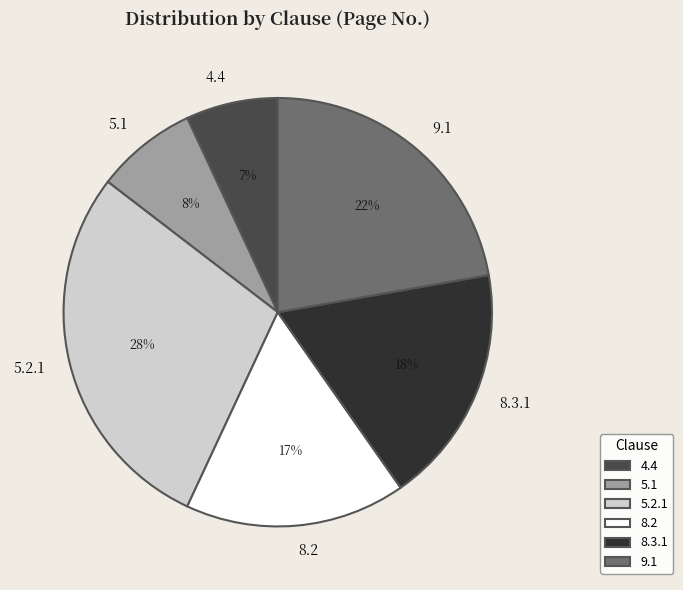

Does 4.4 represent more than half of the total?

No